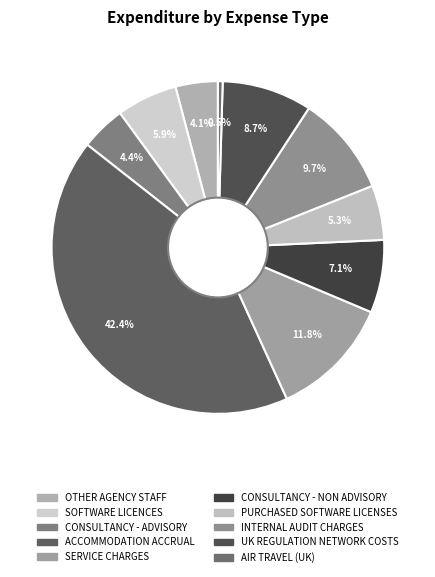

What is the largest slice in the pie chart?

ACCOMMODATION ACCRUAL